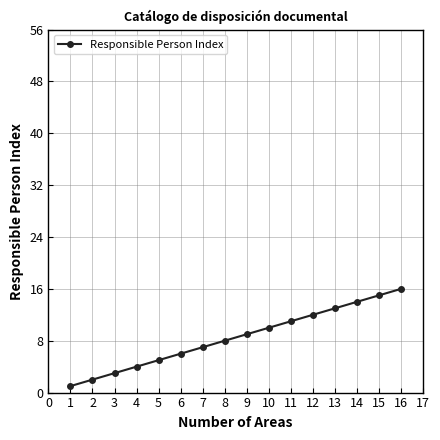

The chart shows a value of 3 at 3. True or false?

True